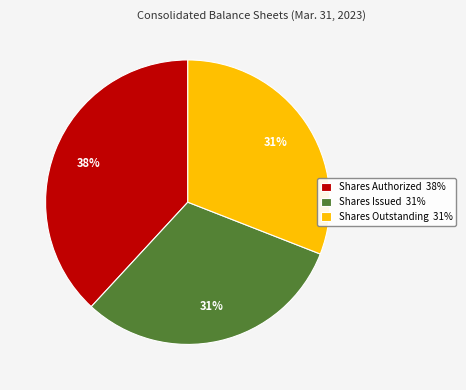

True or false: Shares Issued 31% accounts for 24% of the total.

False